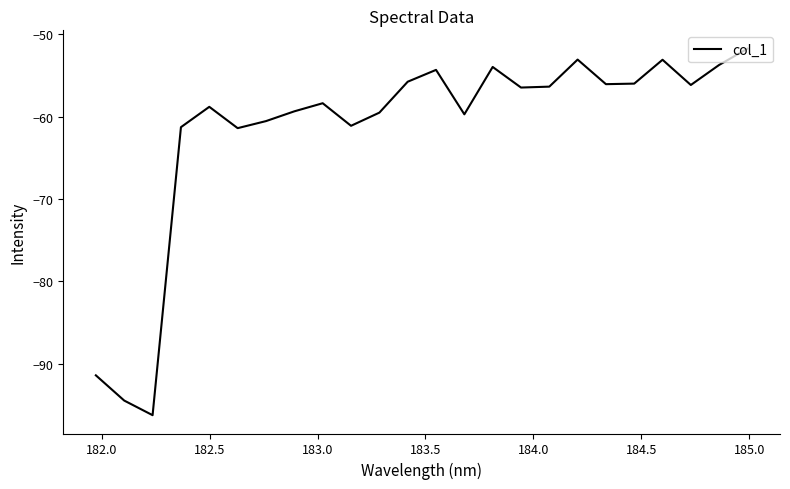

What is the maximum value shown in the chart?

-51.8